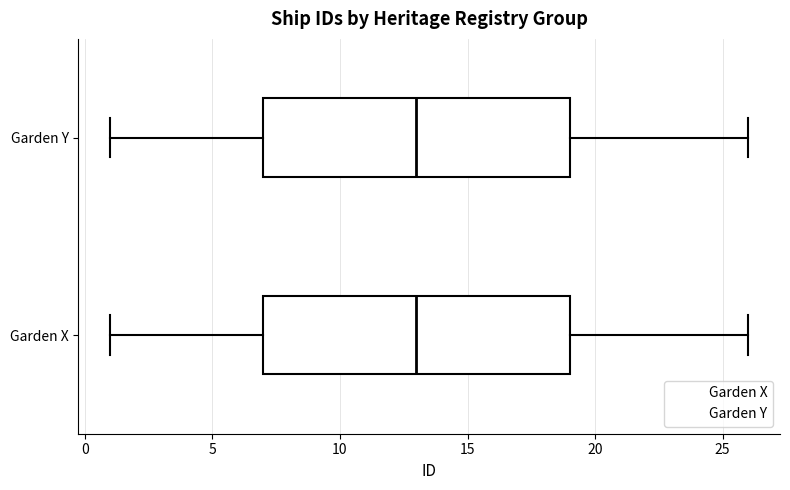

Reading bottom to top, transcribe this box plot: for each box, give where its median line is, the range the box spans, and where its two whiskers end, as read against the x-axis. The values are not printed on the chart, so give them approximately, as read against the axis.

Garden X: median 13, box 7 to 19, whiskers 1 to 26
Garden Y: median 13, box 7 to 19, whiskers 1 to 26